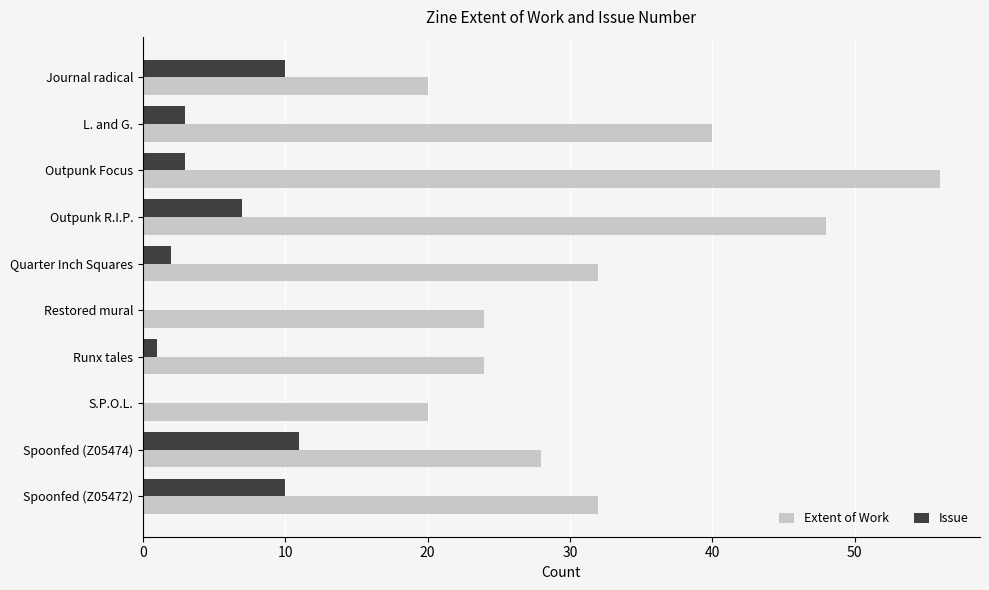

Where is Extent of Work nearest to the value 38?

L. and G.